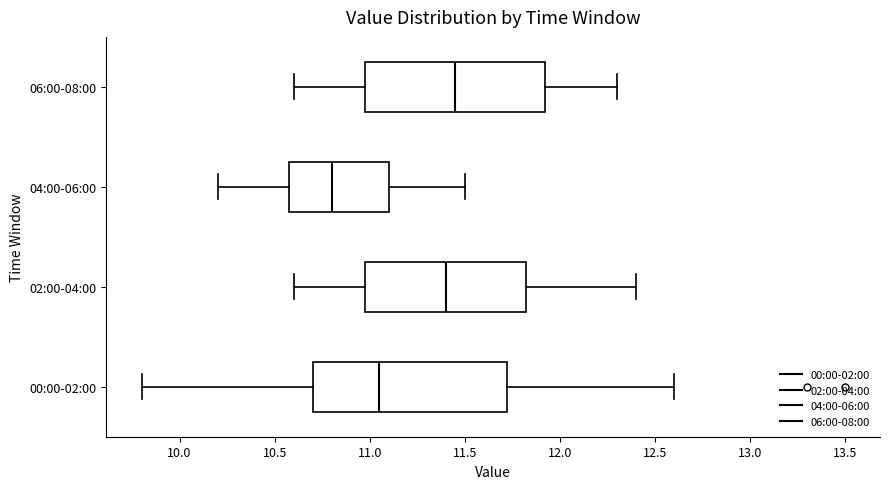

Which box is the widest, from its left edge to its right edge?

00:00-02:00